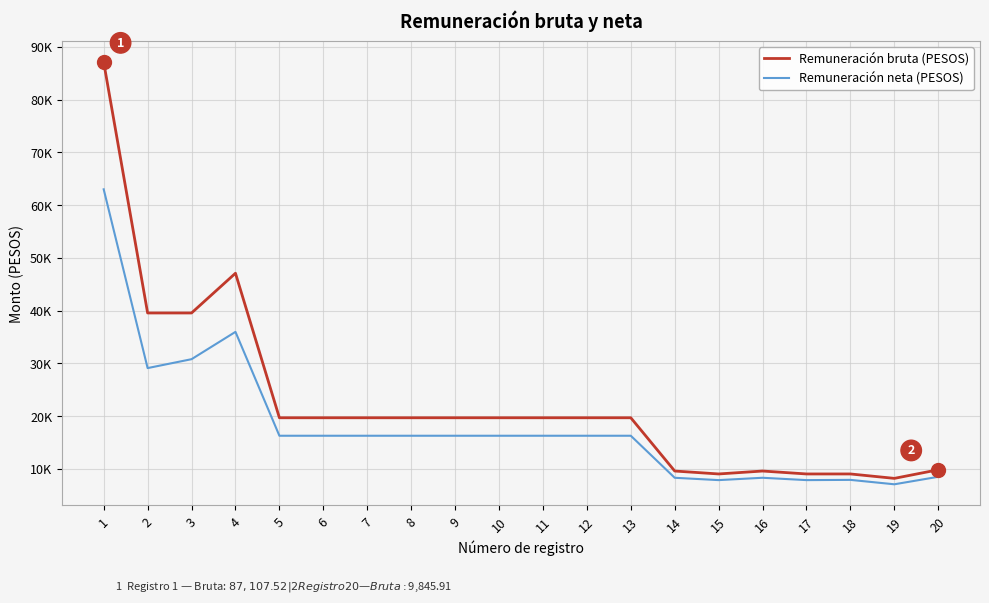

What is the smallest value displayed?

7091.9